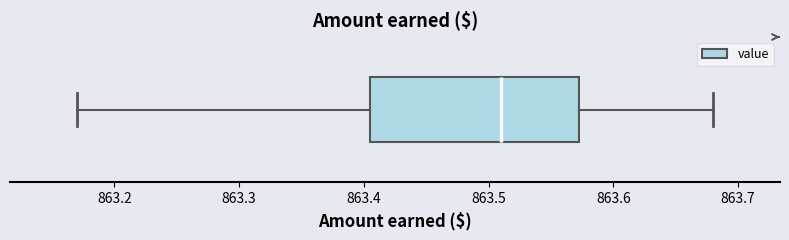

Read this box plot against the x-axis: the position of the median line, the range covered by the box, and the ends of both whiskers. The values are not printed on the chart, so give them approximately, as read against the axis.

median 863.51, box 863.41 to 863.57, whiskers 863.17 to 863.68